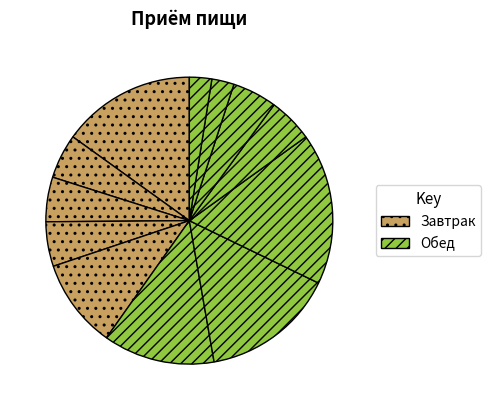

How many segments does this pie chart have?

12